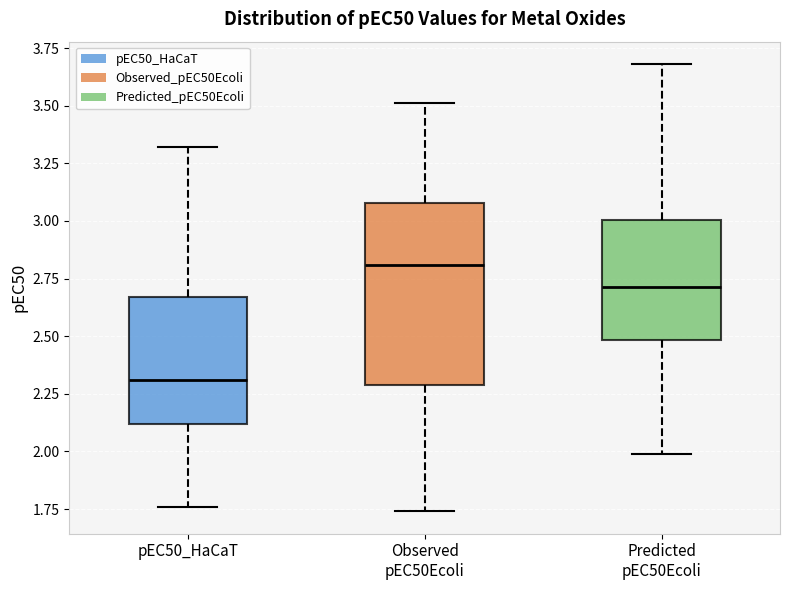

Which box has the highest median line?

Observed pEC50Ecoli